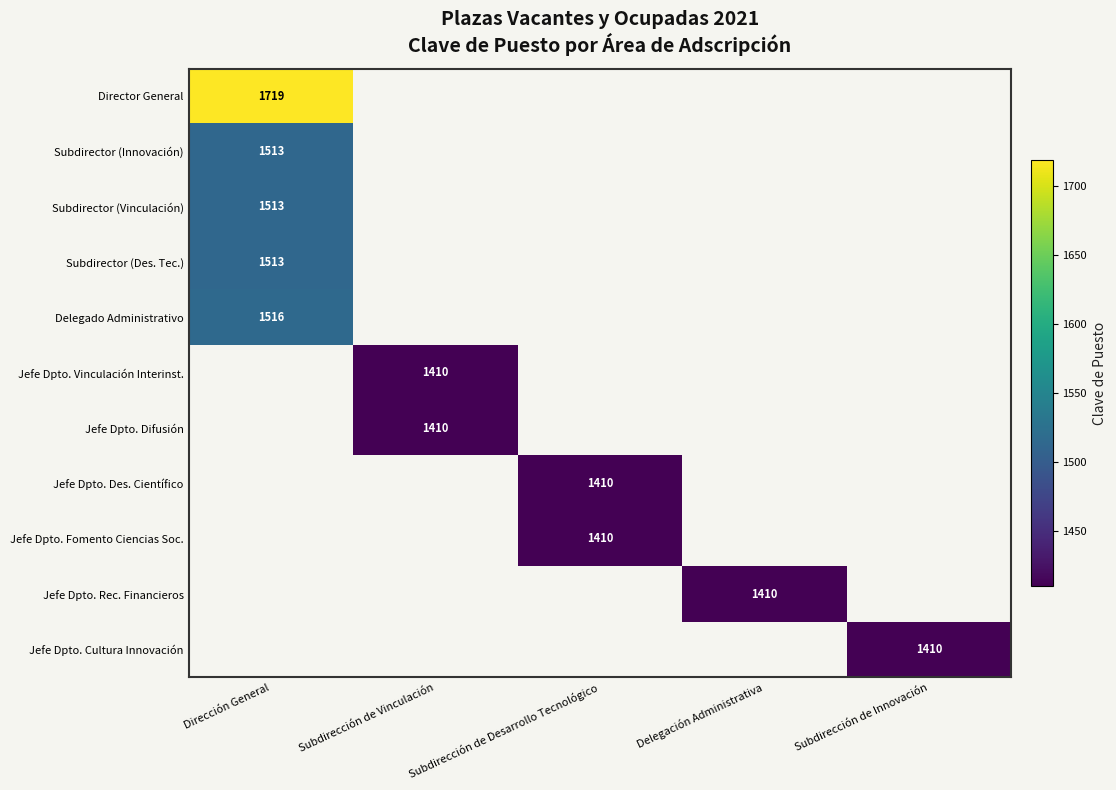

Between Subdirección de Innovación and Dirección General, which is larger?

Dirección General